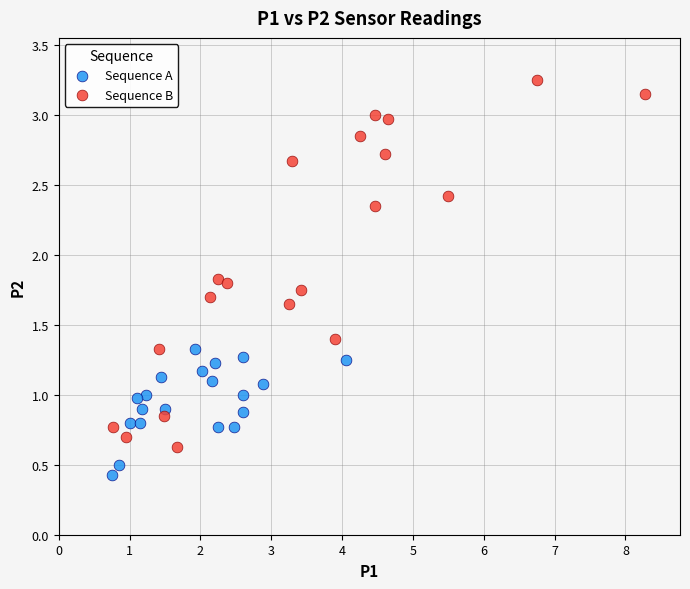

Which series has the largest Y range (max minus min)?

Sequence B